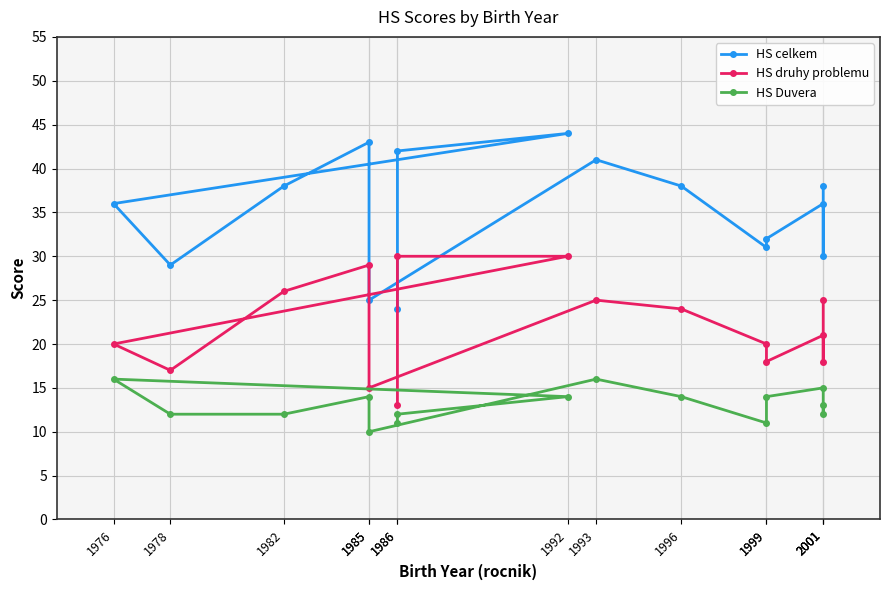

Reading right to left, transcribe all the data shown in this chart.

HS celkem: 2001=38	2001=30	2001=36	1999=32	1999=31	1996=38	1993=41	1985=25	1985=43	1982=38	1978=29	1976=36	1992=44	1986=42	1986=24
HS druhy problemu: 2001=25	2001=18	2001=21	1999=18	1999=20	1996=24	1993=25	1985=15	1985=29	1982=26	1978=17	1976=20	1992=30	1986=30	1986=13
HS Duvera: 2001=13	2001=12	2001=15	1999=14	1999=11	1996=14	1993=16	1985=10	1985=14	1982=12	1978=12	1976=16	1992=14	1986=12	1986=11